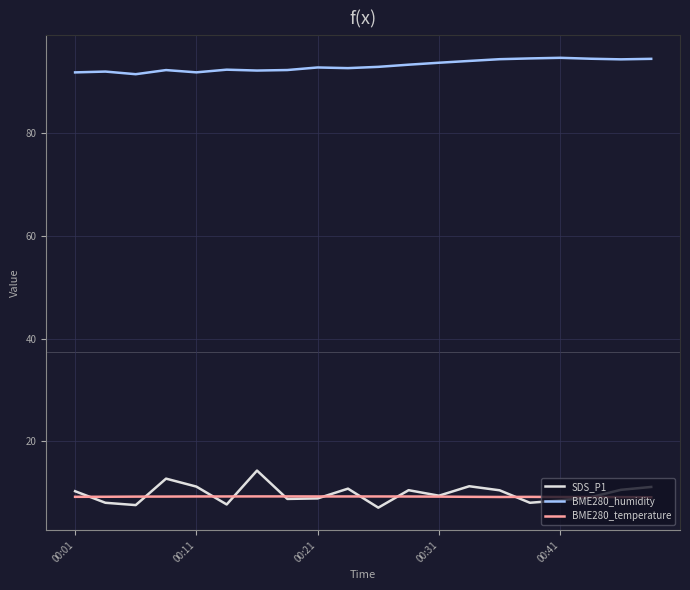

What is the lowest value of the BME280_humidity series?

91.5